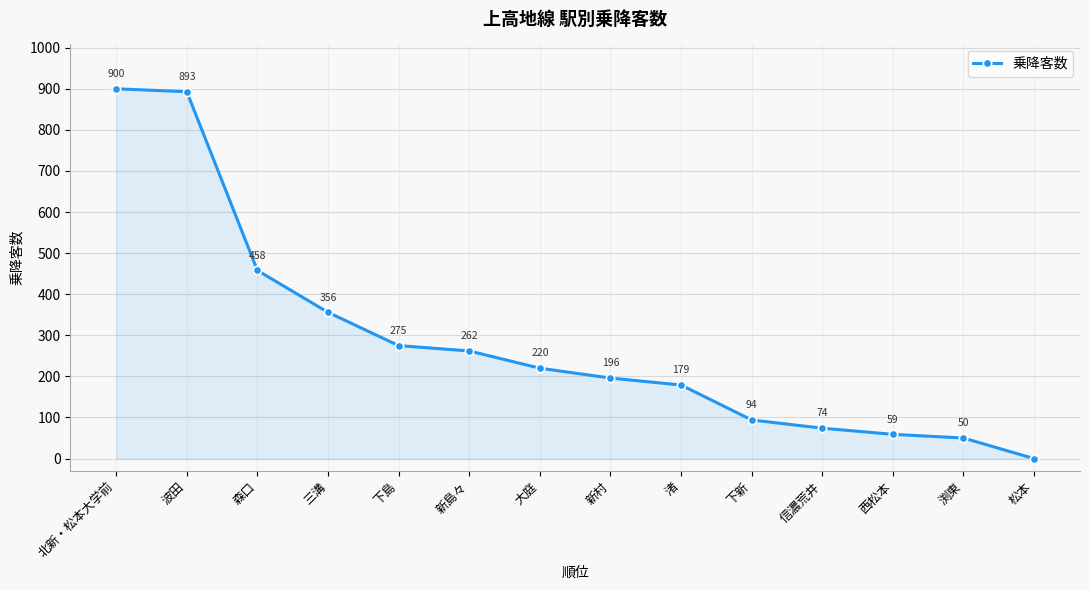

What is the maximum value shown in the chart?

900